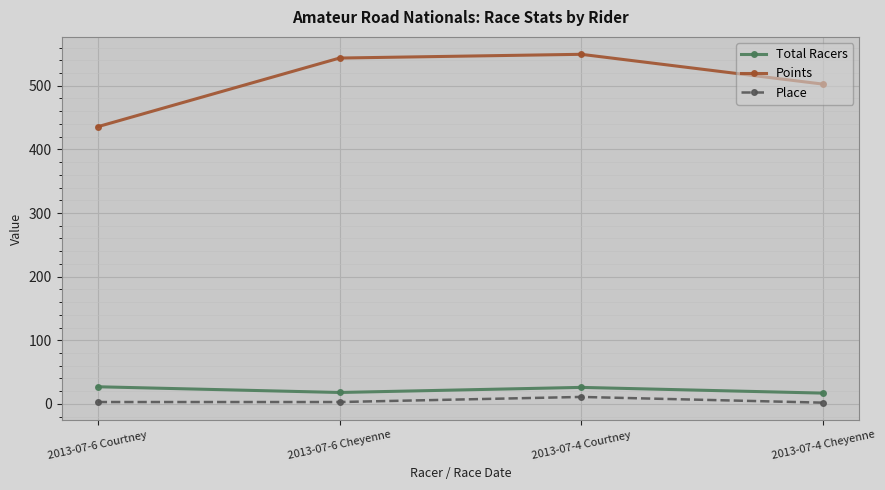

What is the label of the 3rd point from the right?

2013-07-6 Cheyenne